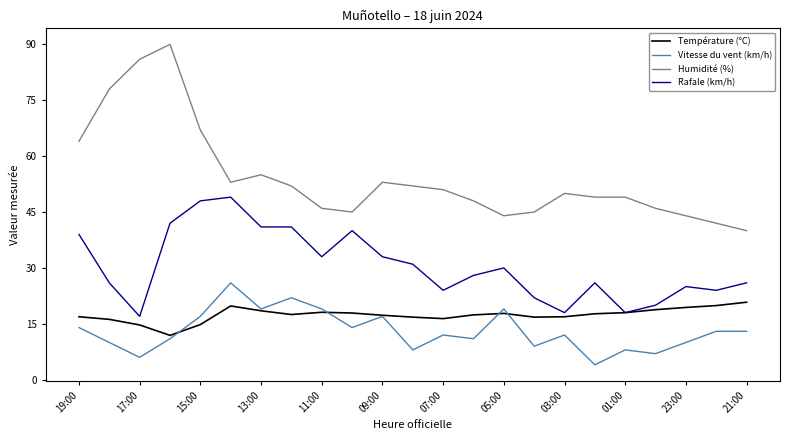

What is the smallest value displayed?

4.0